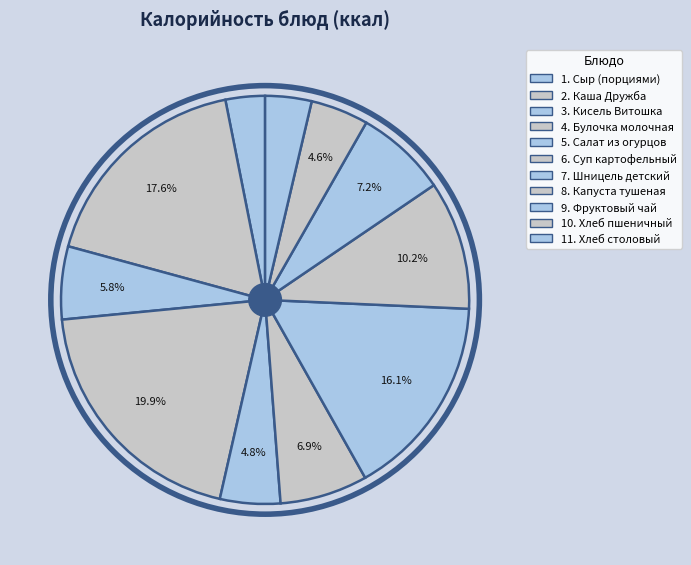

How many slices are in this pie chart?

11